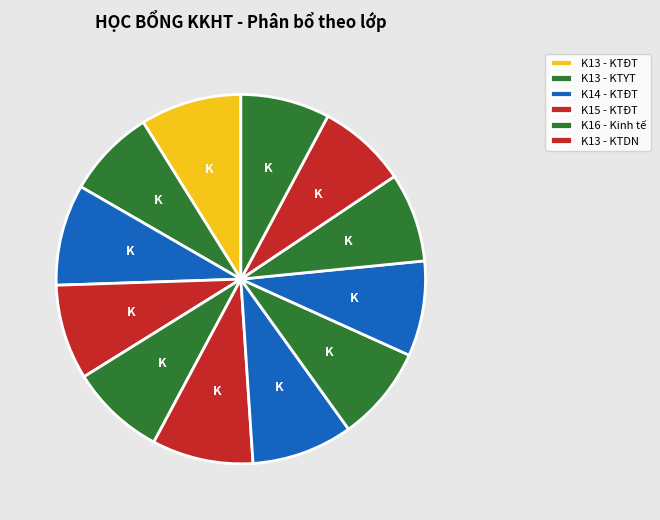

How many slices are in this pie chart?

12